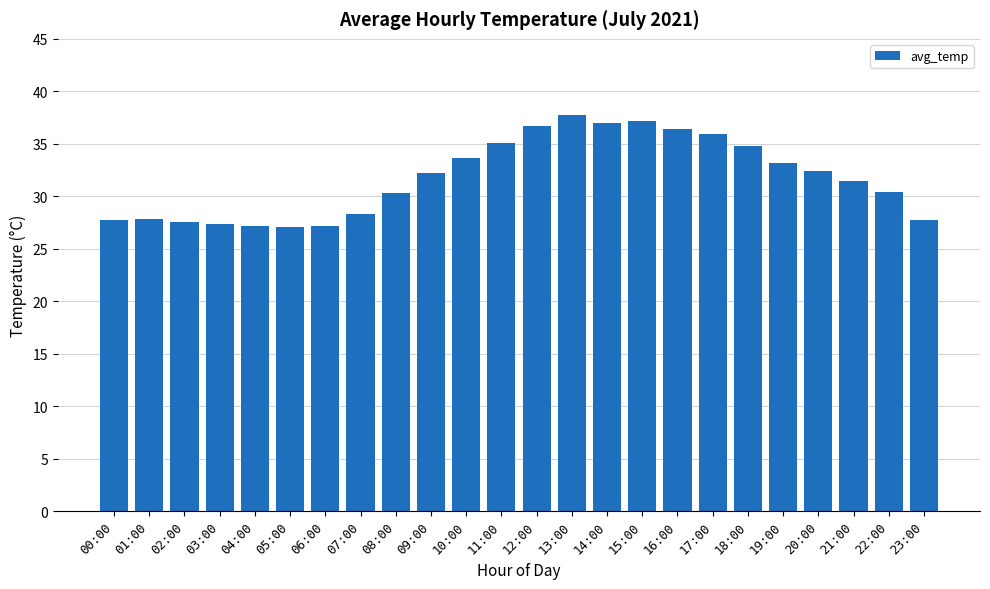

What is the maximum value shown in the chart?

37.7